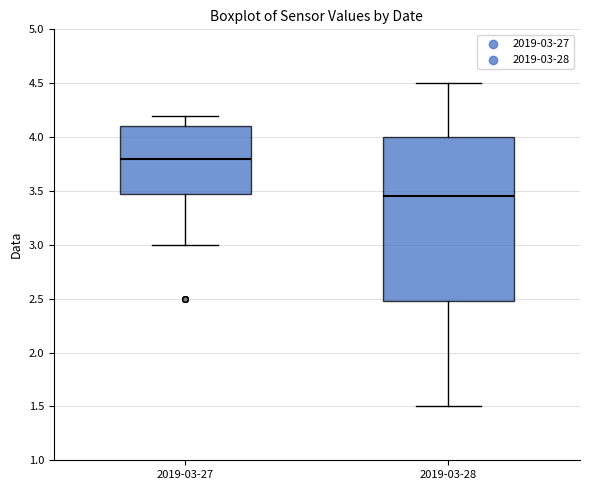

Where does the median line of the box for 2019-03-28 sit on the y-axis? The values are not printed on the chart, so give them approximately, as read against the axis.

3.45